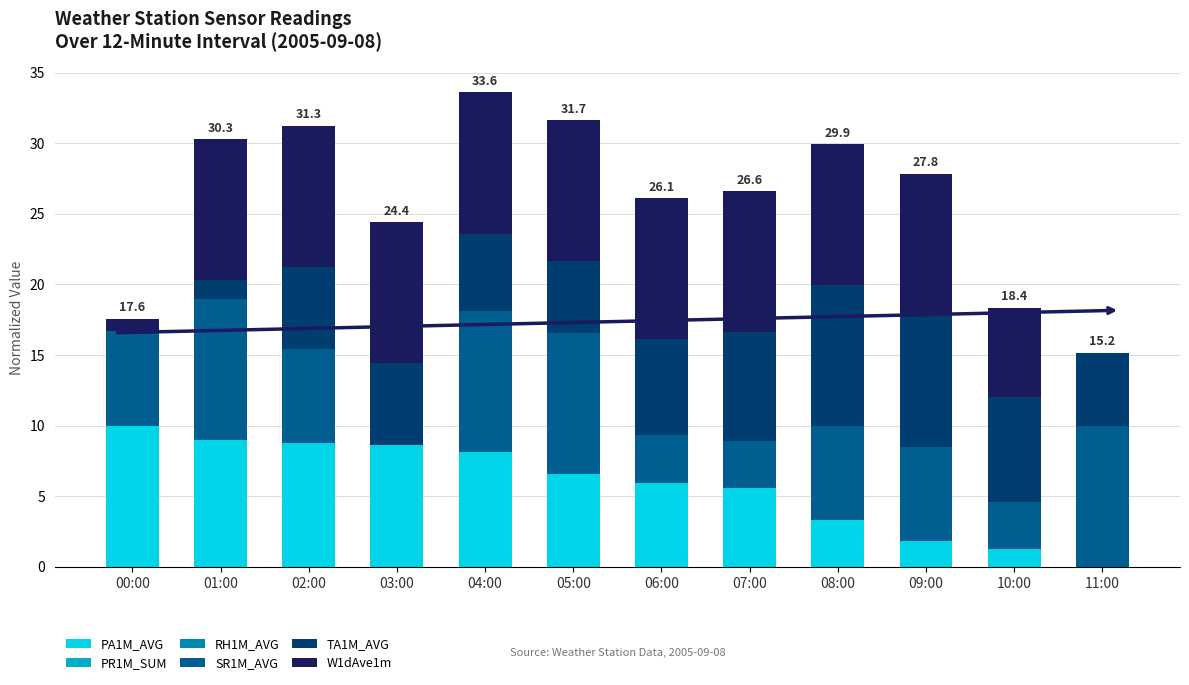

The PA1M_AVG series shows 10.0 at 00:00. True or false?

True